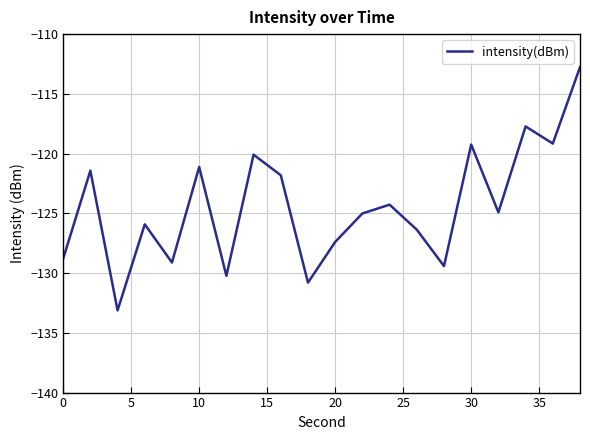

What is the difference between the maximum and minimum values?

20.4